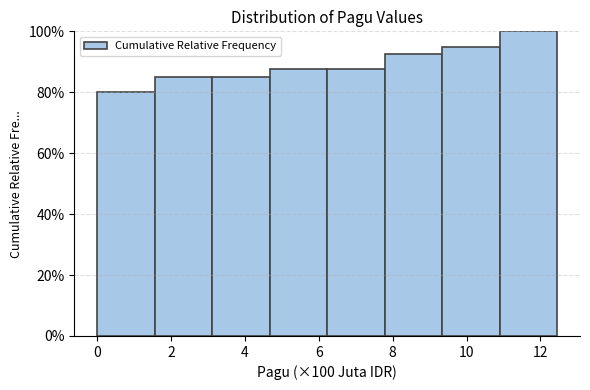

Over which range of the x-axis is the bar tallest?

10.8 to 12.4